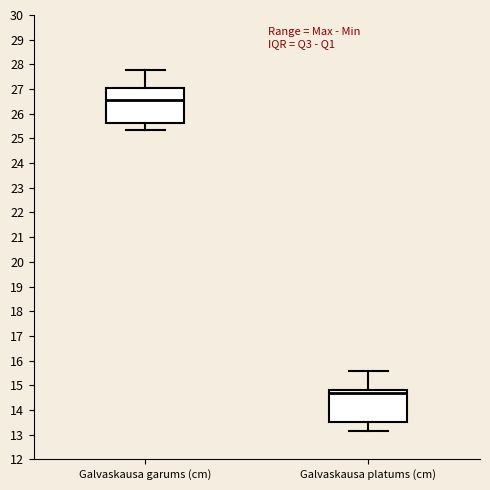

Reading left to right, read every box against the y-axis: the position of its median line, the range the box covers, and the ends of its whiskers. The values are not printed on the chart, so give them approximately, as read against the axis.

Galvaskausa garums (cm): median 26.6, box 25.6 to 27.1, whiskers 25.3 to 27.8
Galvaskausa platums (cm): median 14.7, box 13.5 to 14.8, whiskers 13.2 to 15.6